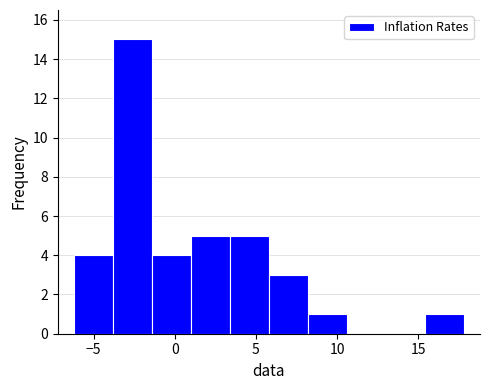

Which range on the x-axis has the tallest bar?

-3.8 to -1.4